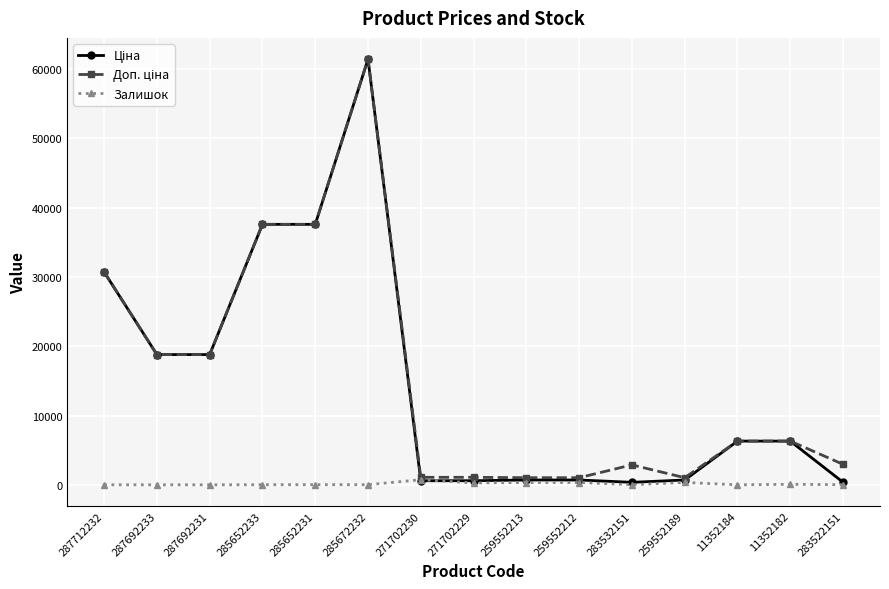

How many distinct data groups are displayed?

3